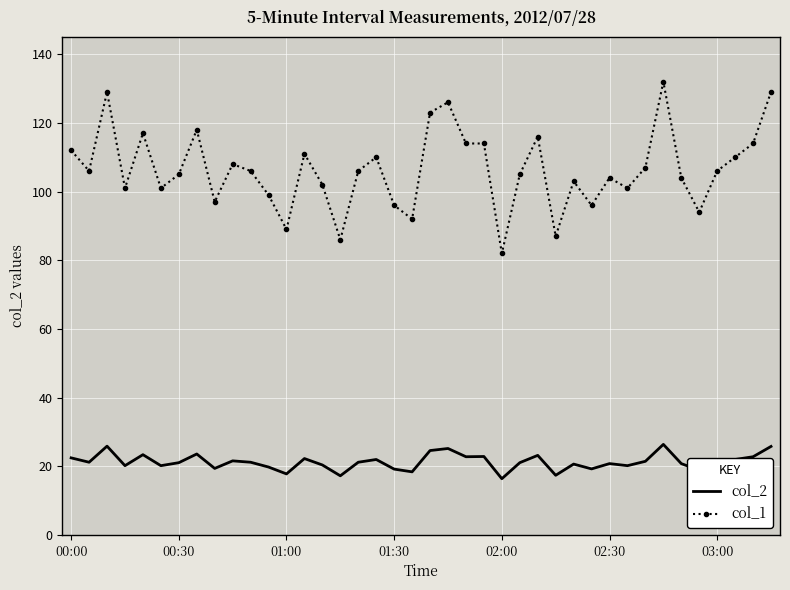

What is the average value of the col_1 series?

106.5